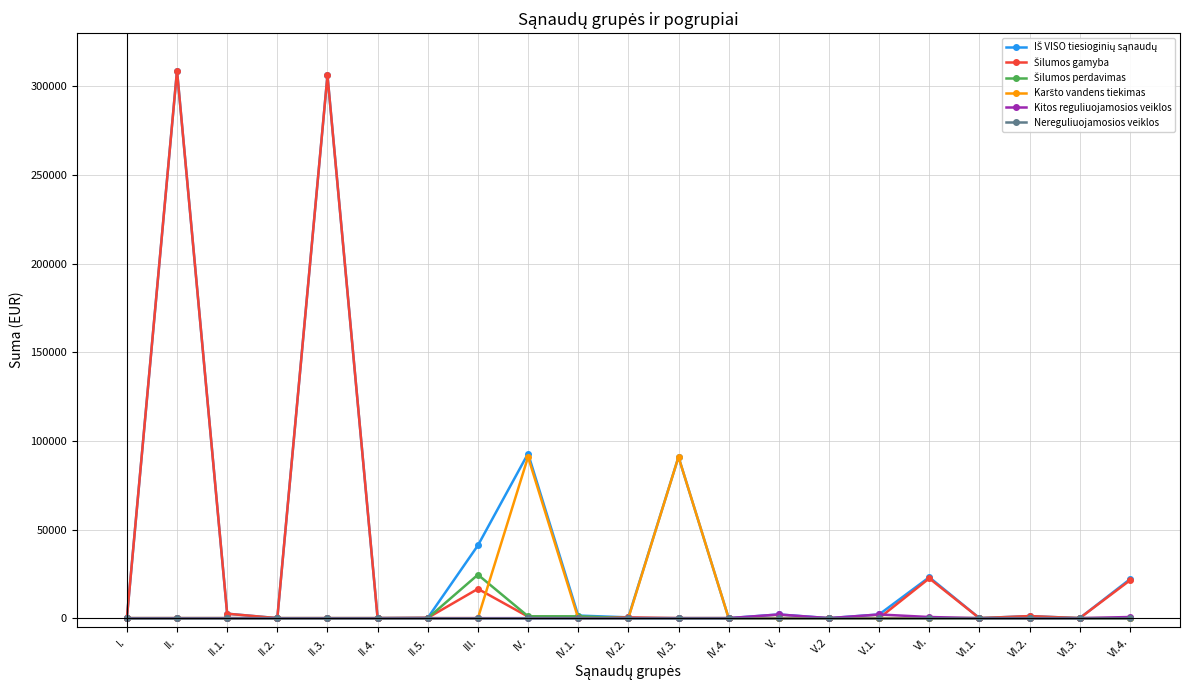

What is the label of the 15th point from the left?

V.2